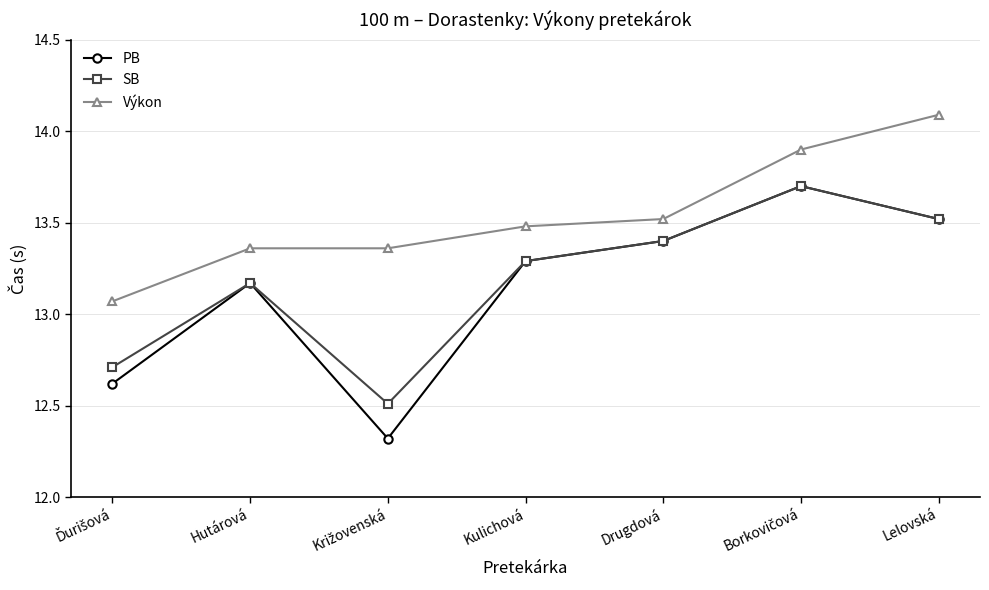

Which series has the largest total across all categories?

Výkon